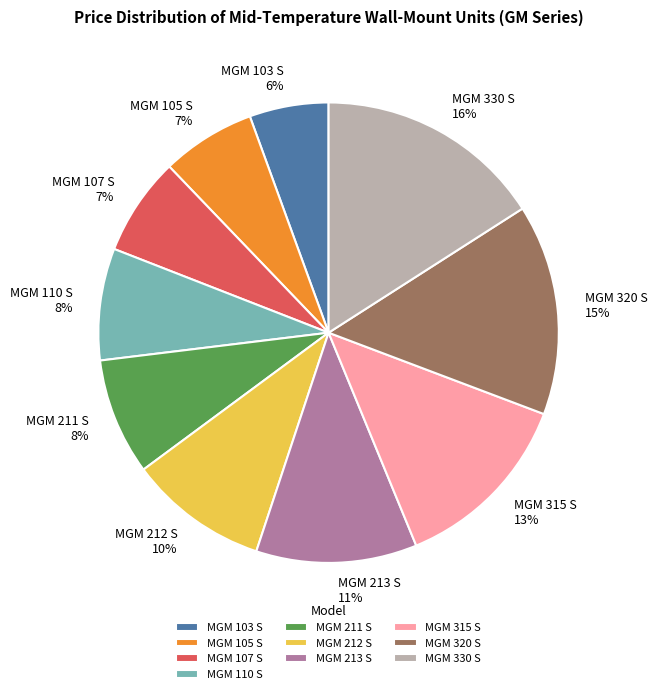

Which has a higher value, MGM 107 S or MGM 315 S?

MGM 315 S